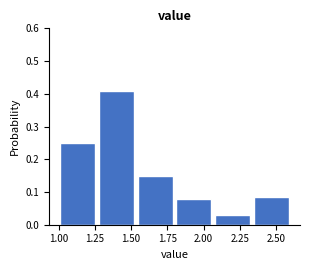

How tall is the bar that spans 1.80 to 2.05 on the x-axis? Neither the bar edges nor the heights are printed on the chart, so give them approximately, as read against the axes.

0.08